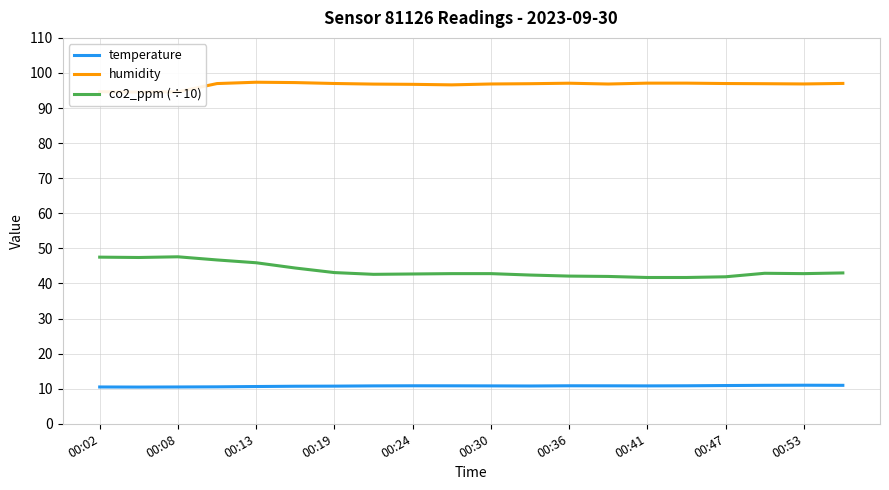

Is the value of temperature at 00:30 greater than the value of co2_ppm (÷10) at 00:08?

No